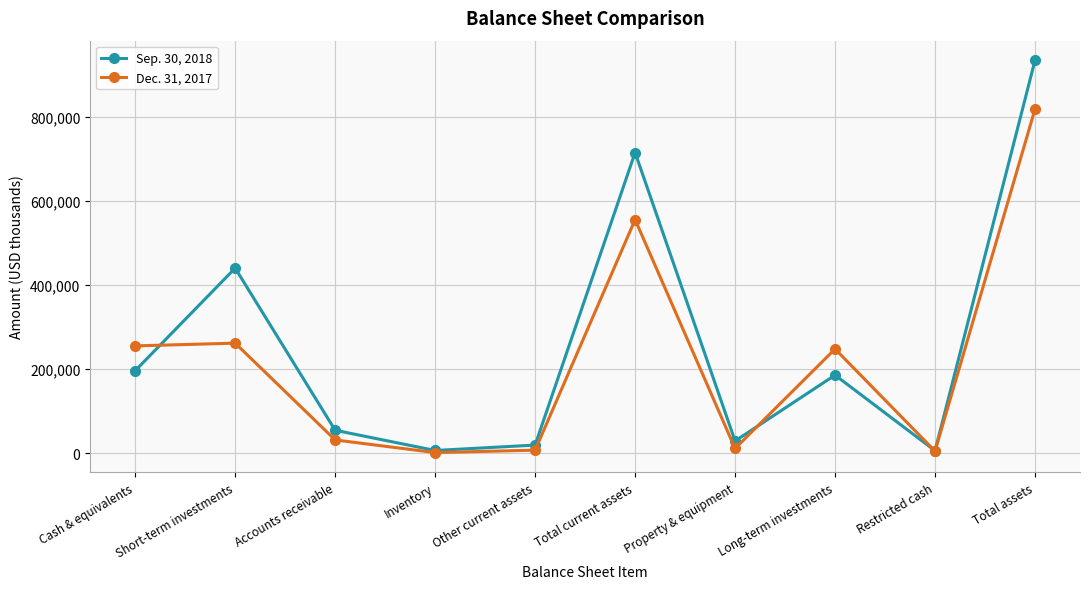

At Inventory, list the series in order from largest to smallest.

Sep. 30, 2018, Dec. 31, 2017